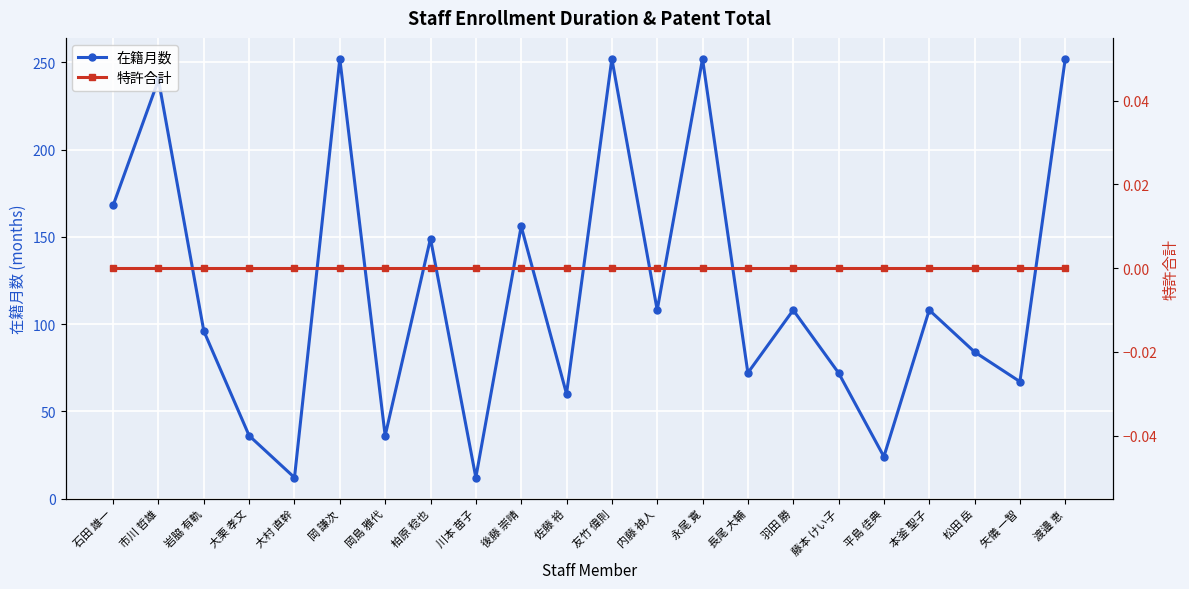

At which category is the sum across all series the highest?

岡 謙次